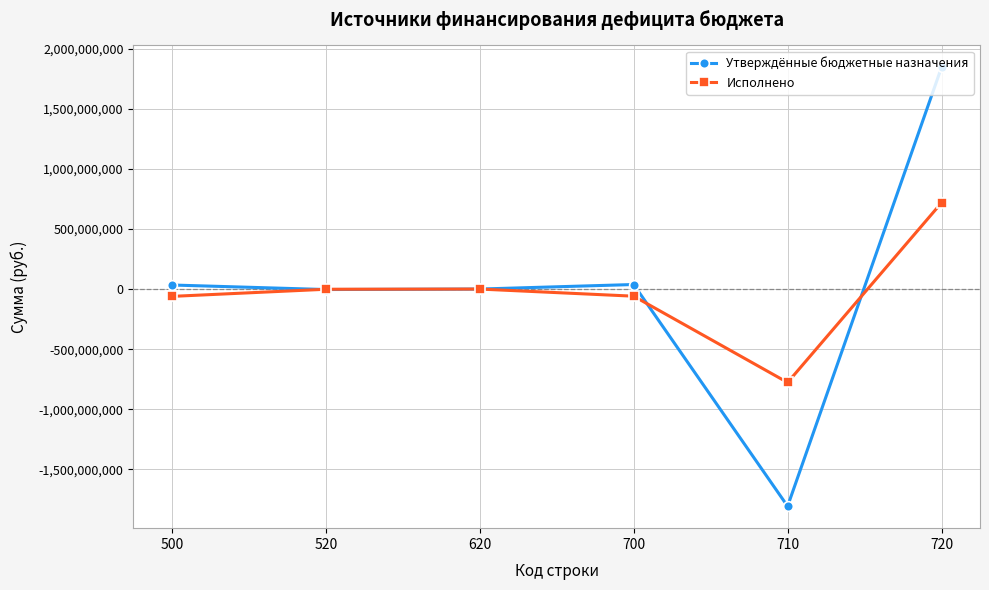

How many data points does each series have?

6